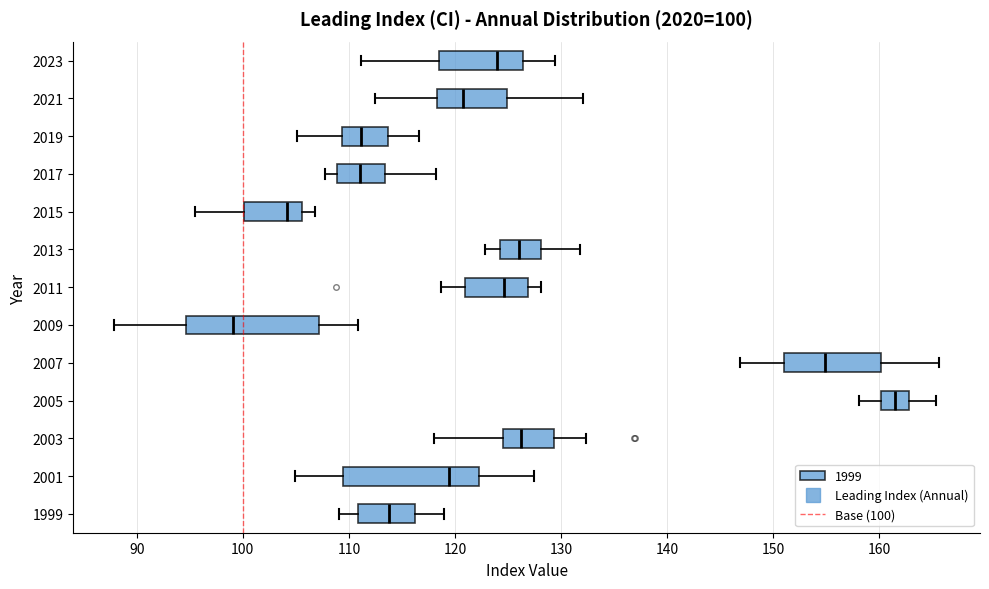

Which box has the furthest to the right median line?

2005